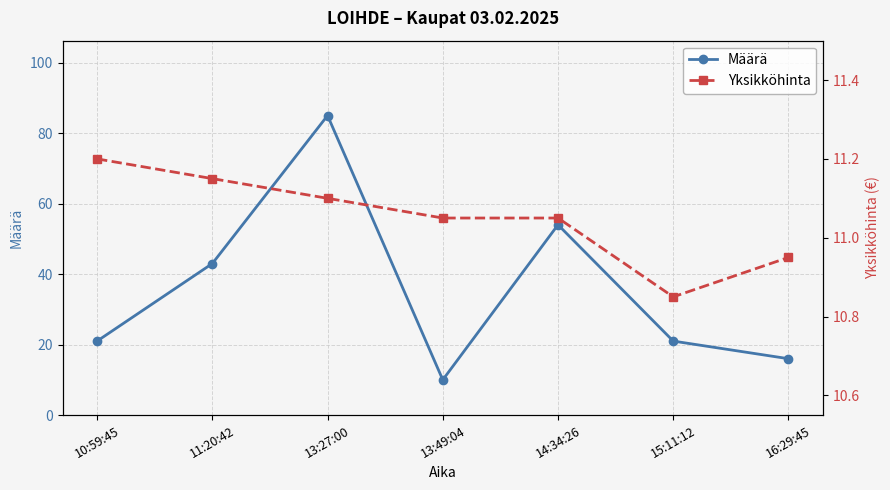

What is the sum of all Yksikköhinta values?

77.3